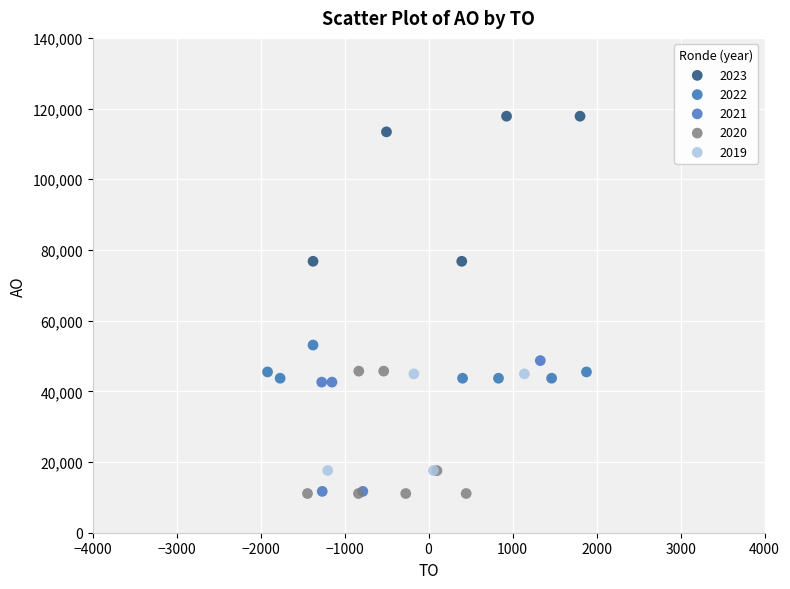

Which series has the widest spread of Y values?

2023